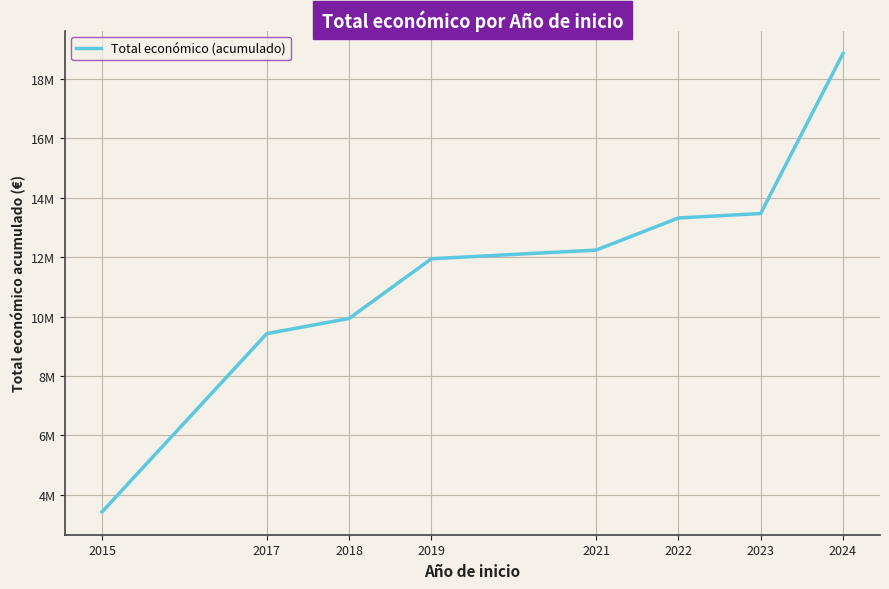

Is this an area chart (filled region under the line)?

No